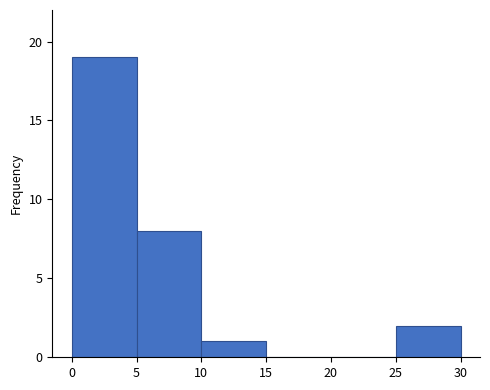

Reading left to right, list every bar in this chart as the range it spans on the x-axis followed by its height. The values are not printed on the chart, so give them approximately, as read against the axis.

0 to 5: 19
5 to 10: 8
10 to 15: 1
15 to 20: 0
20 to 25: 0
25 to 30: 2